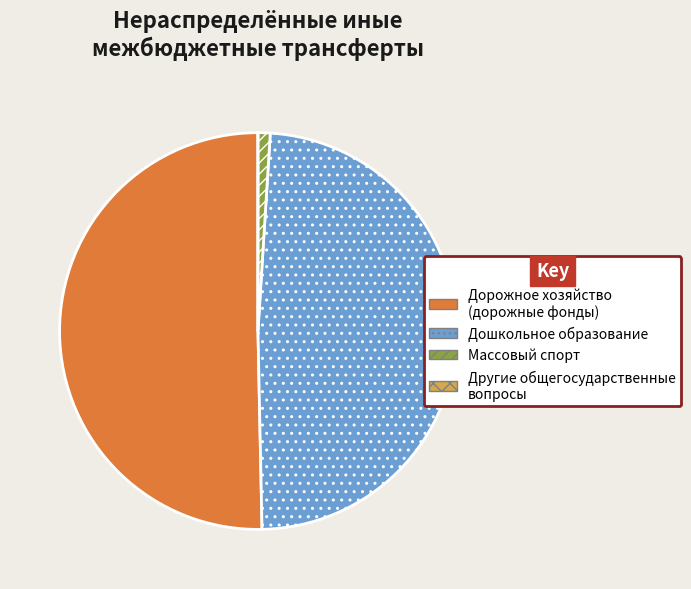

Which slice is the largest?

Дорожное хозяйство (дорожные фонды)